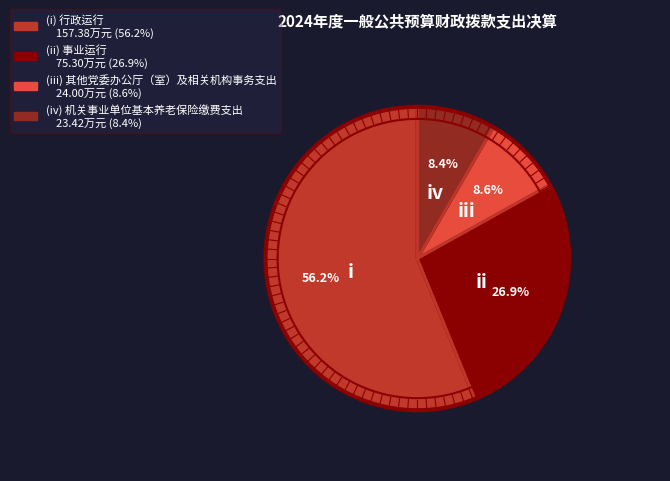

True or false: 其他党委办公厅（室）及相关机构事务支出 accounts for 9% of the total.

True